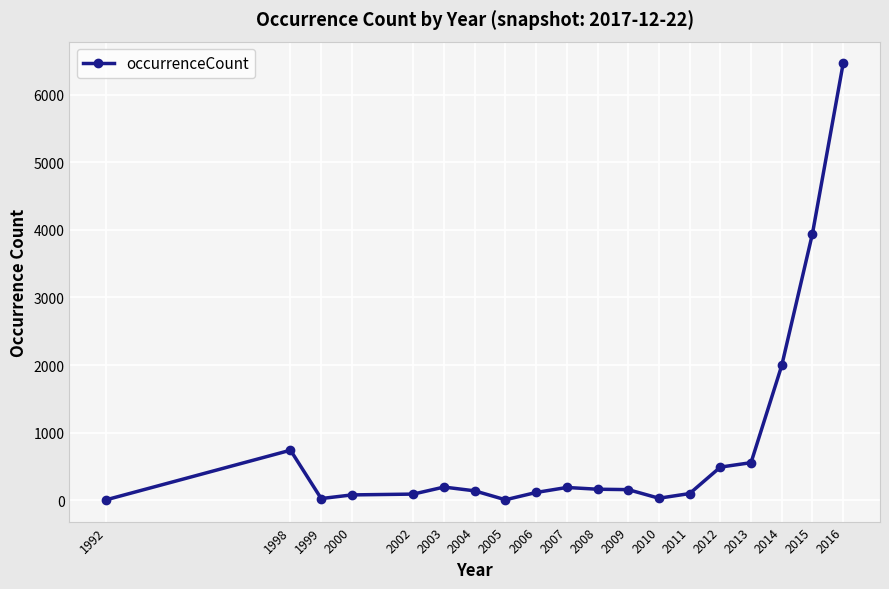

True or false: the data shows 742 at 1998.

True